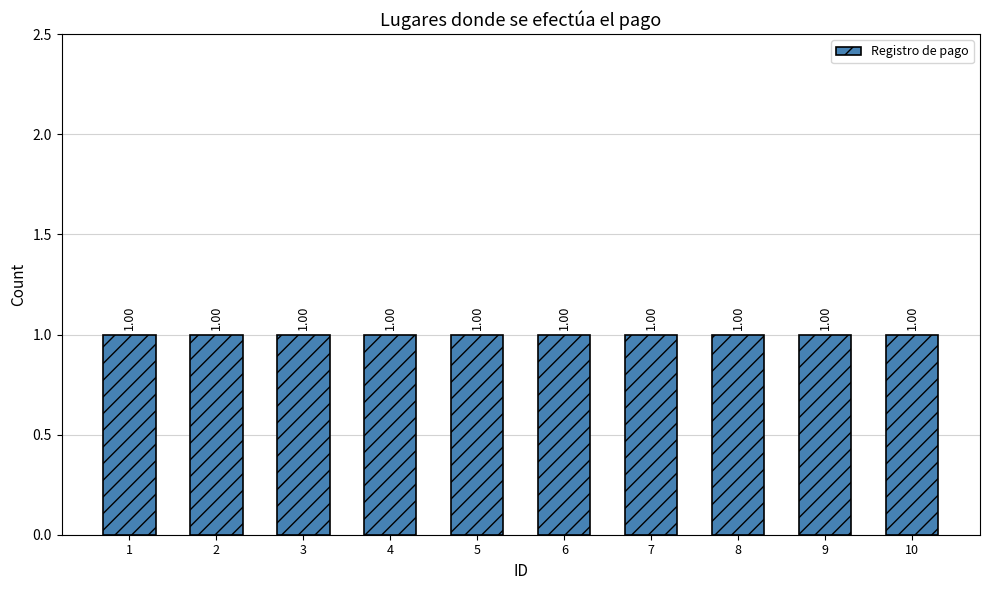

Count the number of data series in this chart.

1